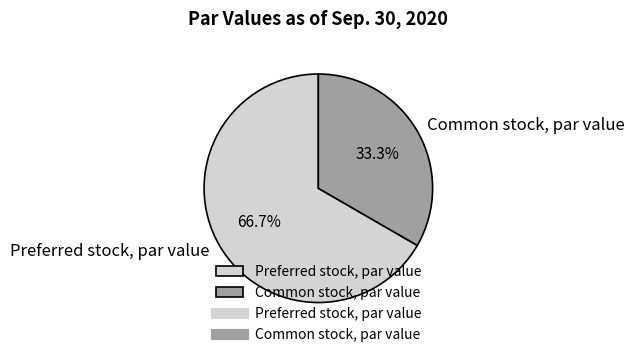

What is the smallest slice in the pie chart?

Common stock, par value